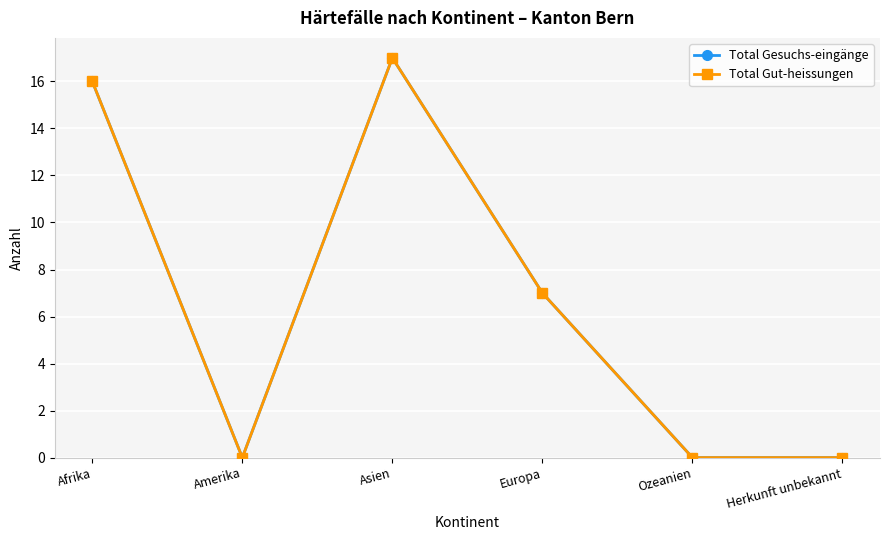

Does the chart have visible grid lines?

Yes